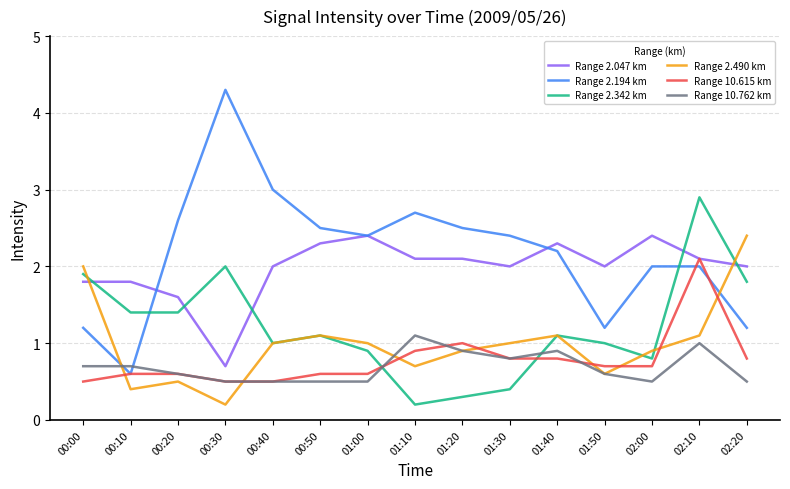

Which category has the highest value across all series?

00:30